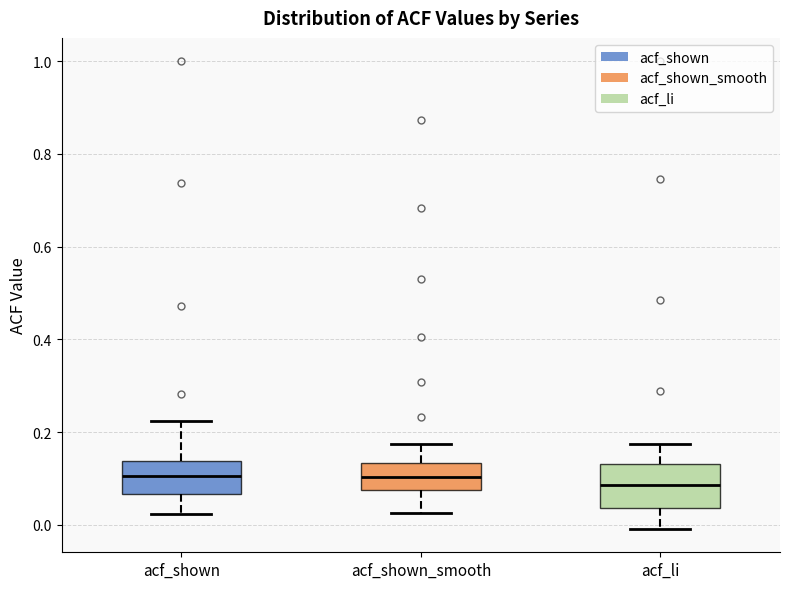

Which box is the tallest, from its lower edge to its upper edge?

acf_li